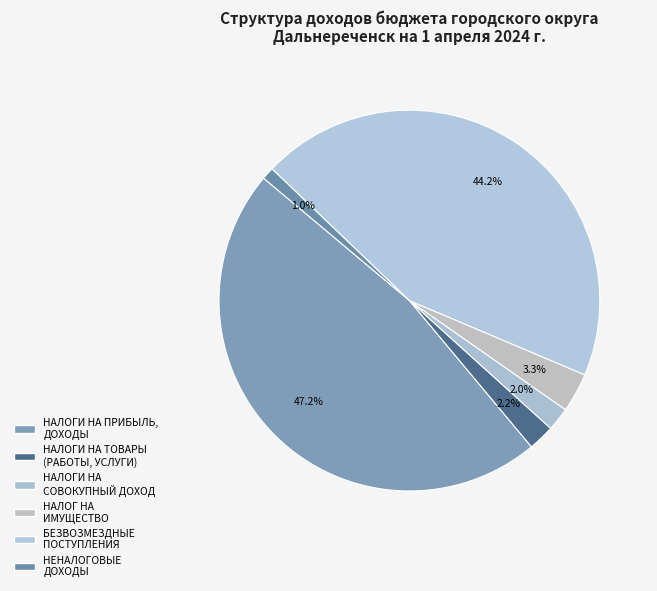

Is it true that НАЛОГИ НА СОВОКУПНЫЙ ДОХОД is 2% of the pie?

True